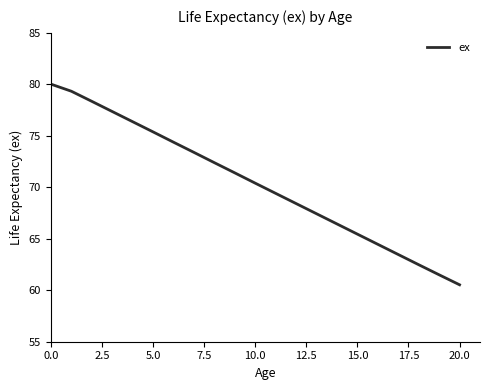

What is the smallest value displayed?

60.5